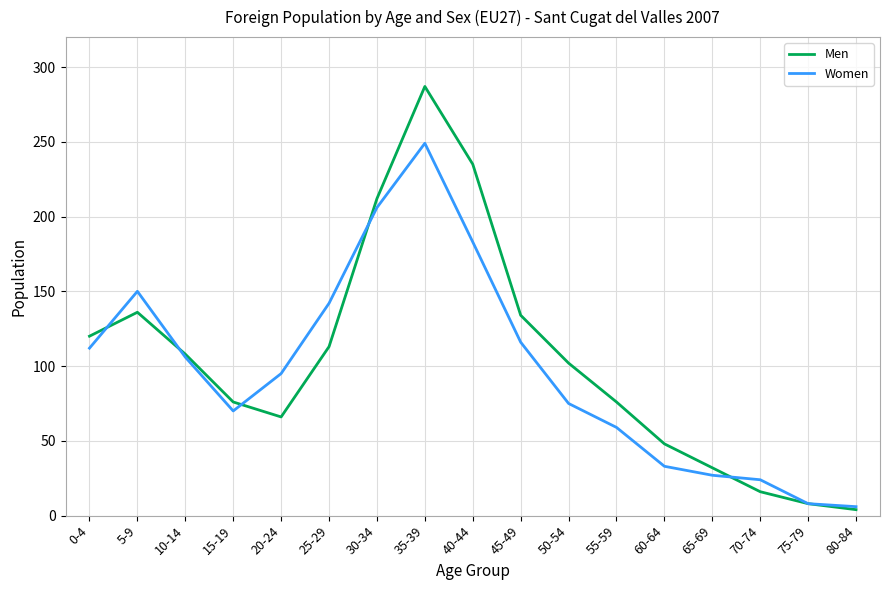

Which series has the widest spread of values?

Men